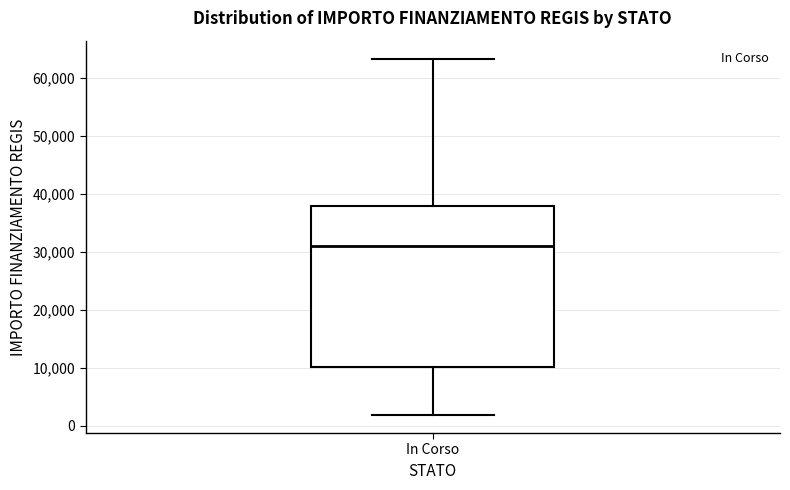

Where is the upper edge of the box for In Corso on the y-axis? The values are not printed on the chart, so give them approximately, as read against the axis.

38000